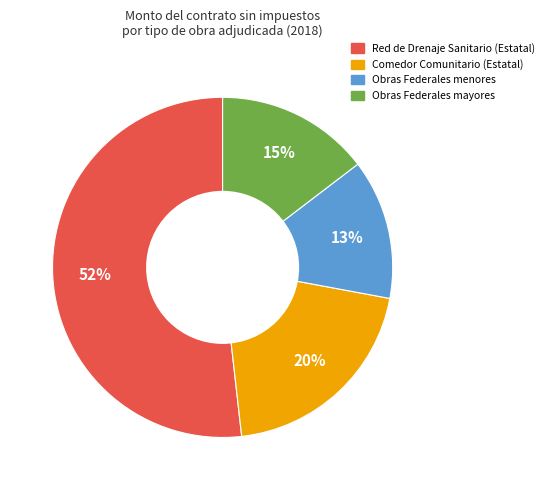

To the nearest percent, what is the average slice percentage?

25%